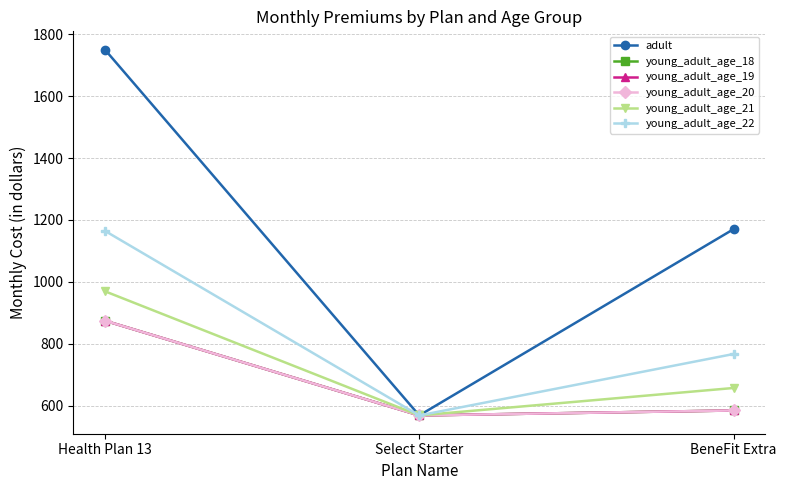

The value of young_adult_age_20 at BeneFit Extra is 816.2. True or false?

False